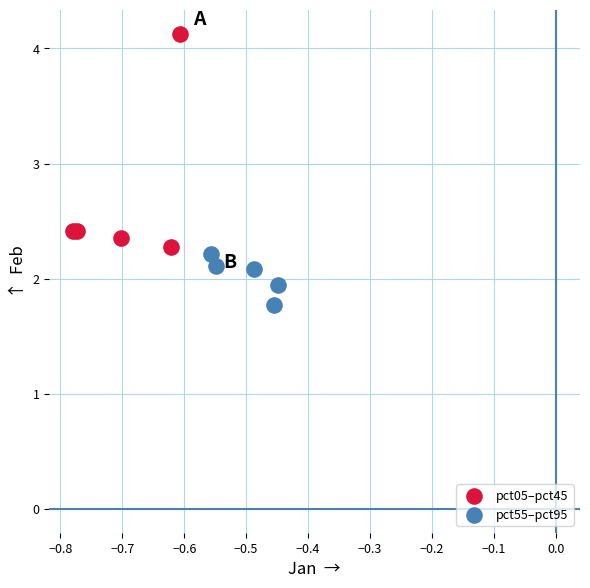

Which series has the widest spread of Y values?

pct05–pct45